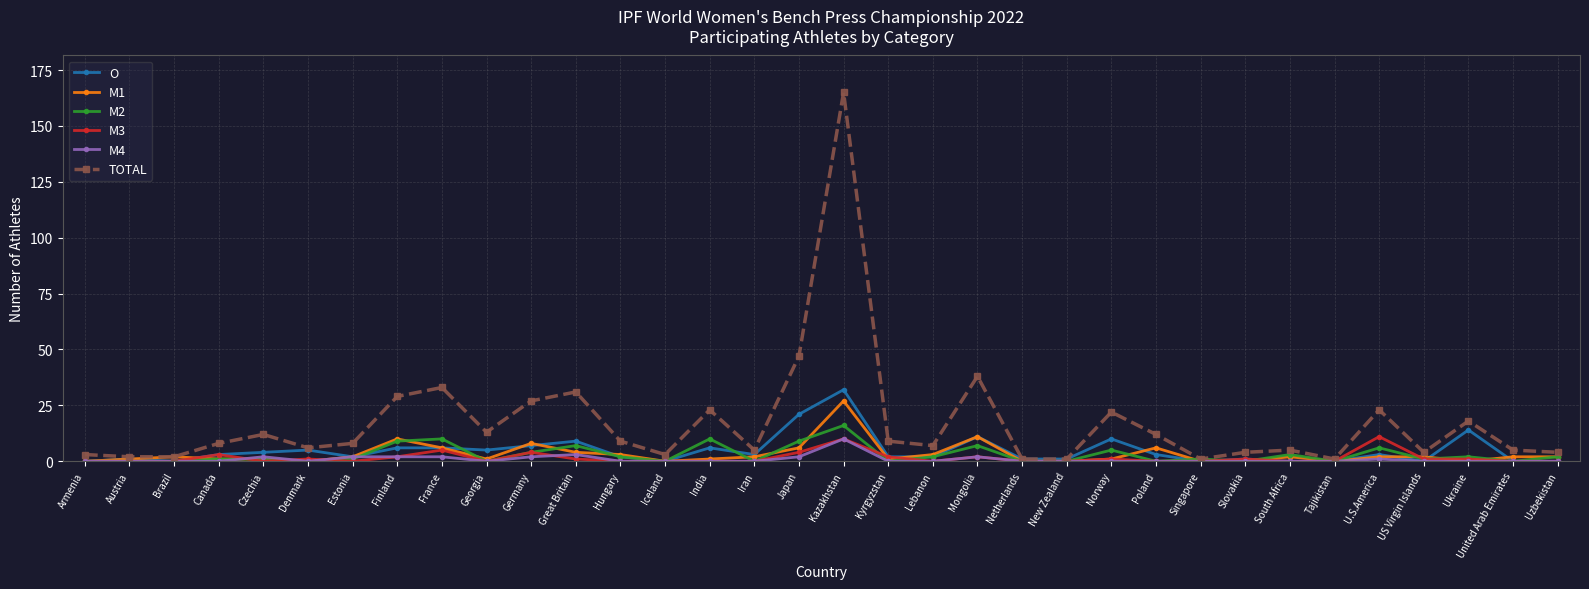

Which series has the widest spread of values?

TOTAL